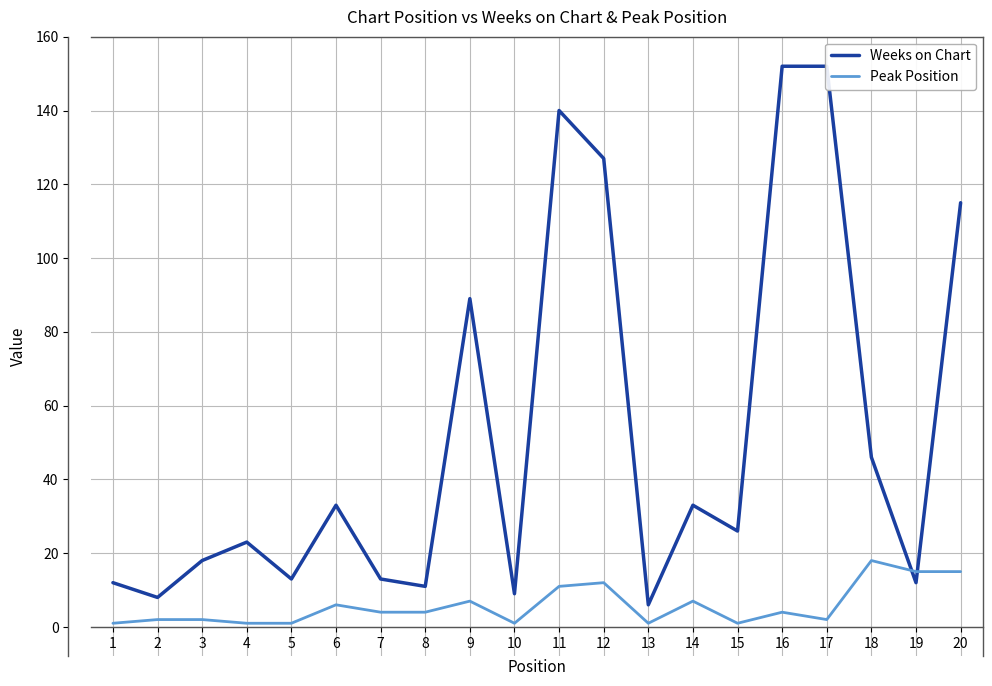

Between which two adjacent categories do Weeks on Chart and Peak Position first intersect?

18 and 19